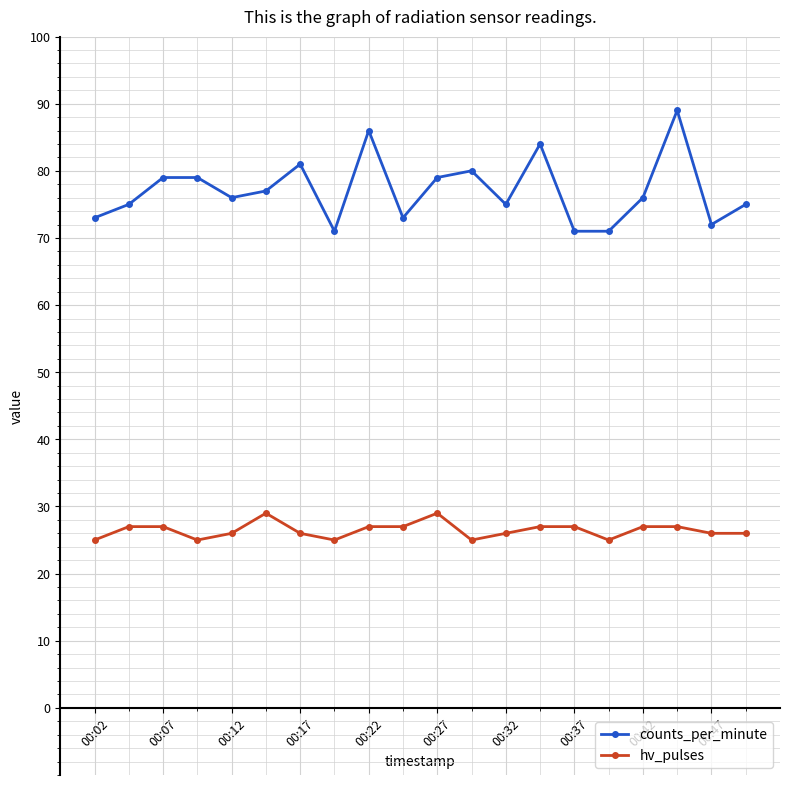

Which series has the largest range (max minus min)?

counts_per_minute